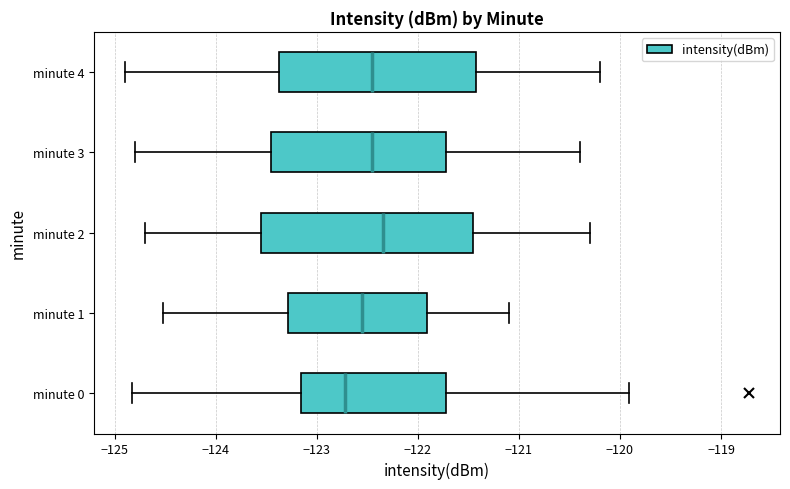

Where does the left whisker of the box for minute 3 end on the x-axis? The values are not printed on the chart, so give them approximately, as read against the axis.

-124.8